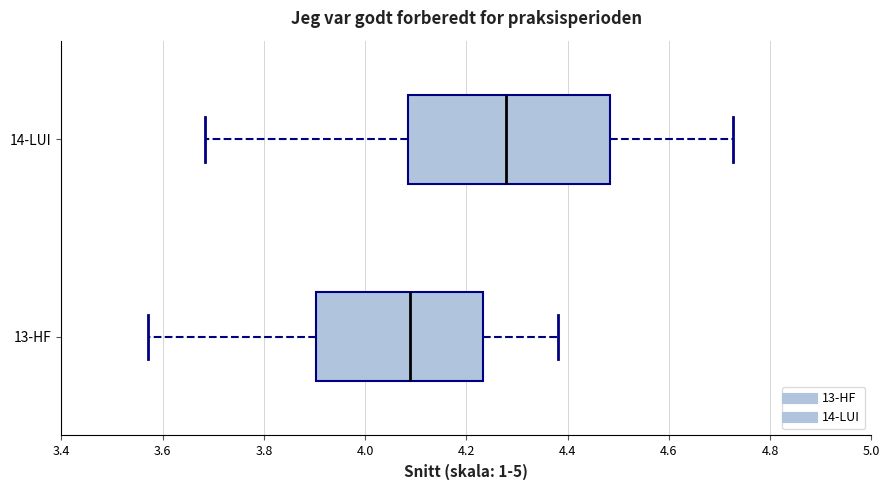

Where does the right whisker of the box for 14-LUI end on the x-axis? The values are not printed on the chart, so give them approximately, as read against the axis.

4.72